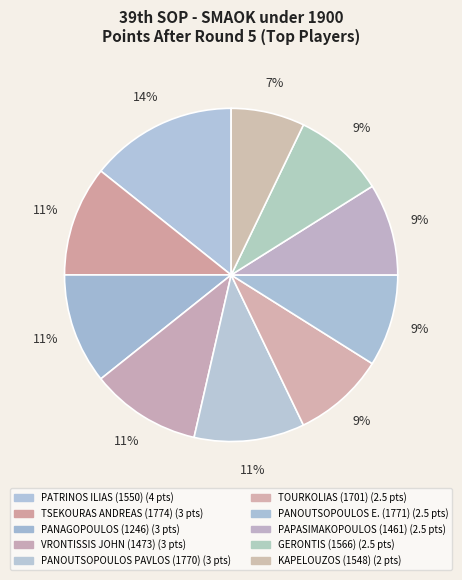

How many slices are in this pie chart?

10